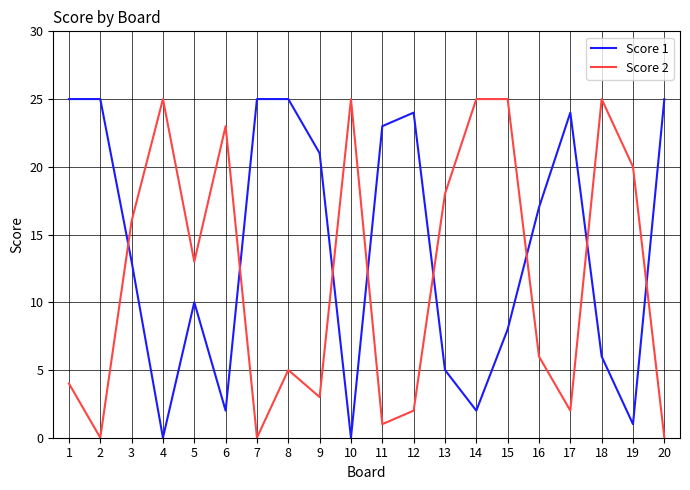

What is the difference between the highest and lowest values at 2?

25